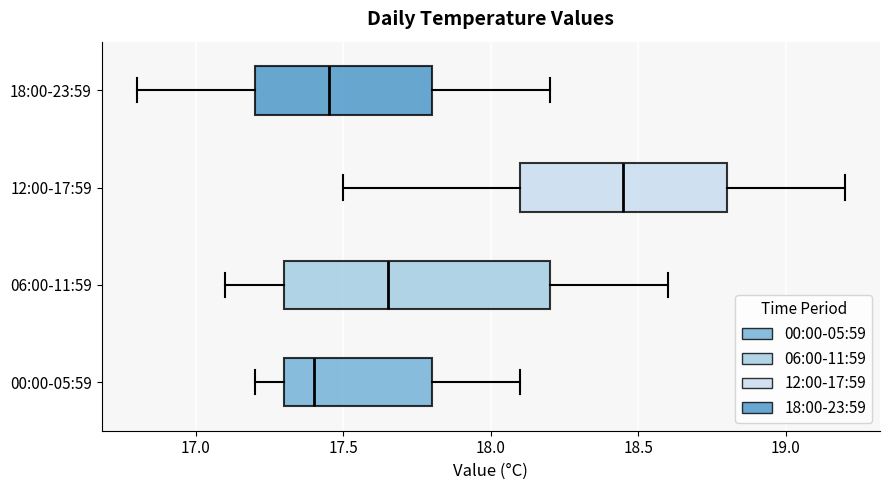

Which box's median line is the furthest to the left?

00:00-05:59